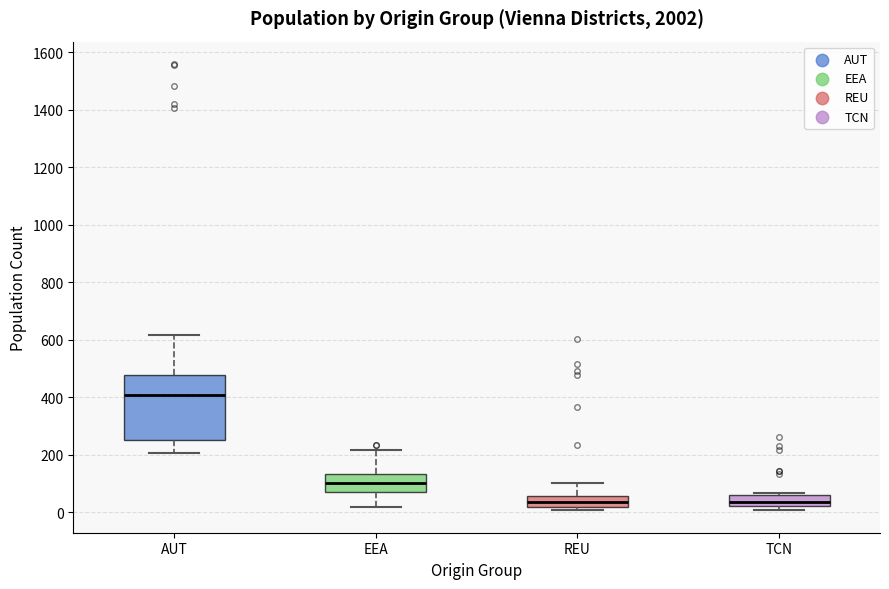

Reading left to right, transcribe this box plot: for each box, give where its median line is, the range the box spans, and where its two whiskers end, as read against the y-axis. The values are not printed on the chart, so give them approximately, as read against the axis.

AUT: median 400, box 260 to 480, whiskers 200 to 620
EEA: median 100, box 80 to 140, whiskers 20 to 220
REU: median 40, box 20 to 60, whiskers 0 to 100
TCN: median 40, box 20 to 60, whiskers 0 to 60 (just above the box's upper edge)